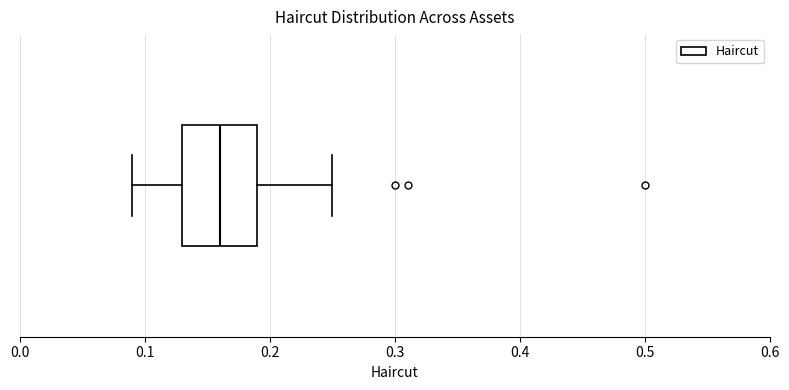

Transcribe this box plot: give where the median line is, the range the box spans, and where the two whiskers end, as read against the x-axis. The values are not printed on the chart, so give them approximately, as read against the axis.

median 0.16, box 0.13 to 0.19, whiskers 0.09 to 0.25